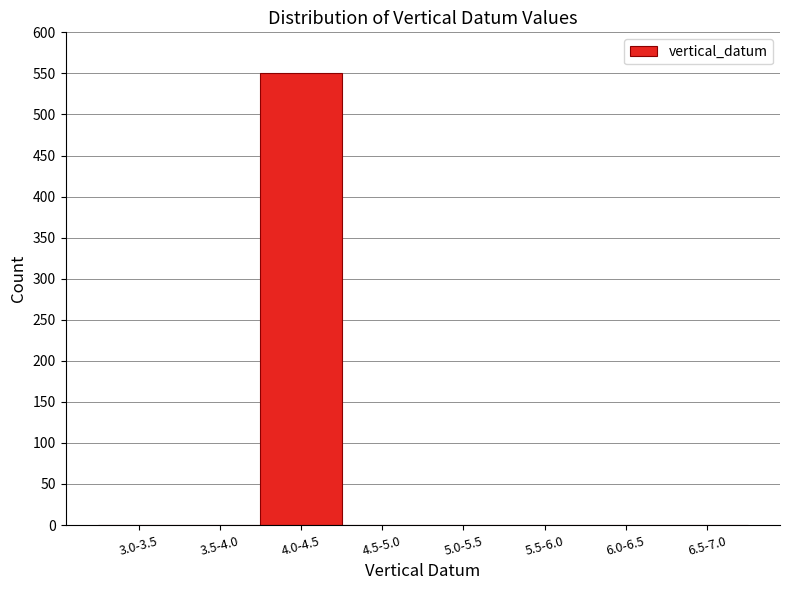

Reading right to left, what are all the values shown in this chart?

6.5-7.0=0	6.0-6.5=0	5.5-6.0=0	5.0-5.5=0	4.5-5.0=0	4.0-4.5=551	3.5-4.0=0	3.0-3.5=0